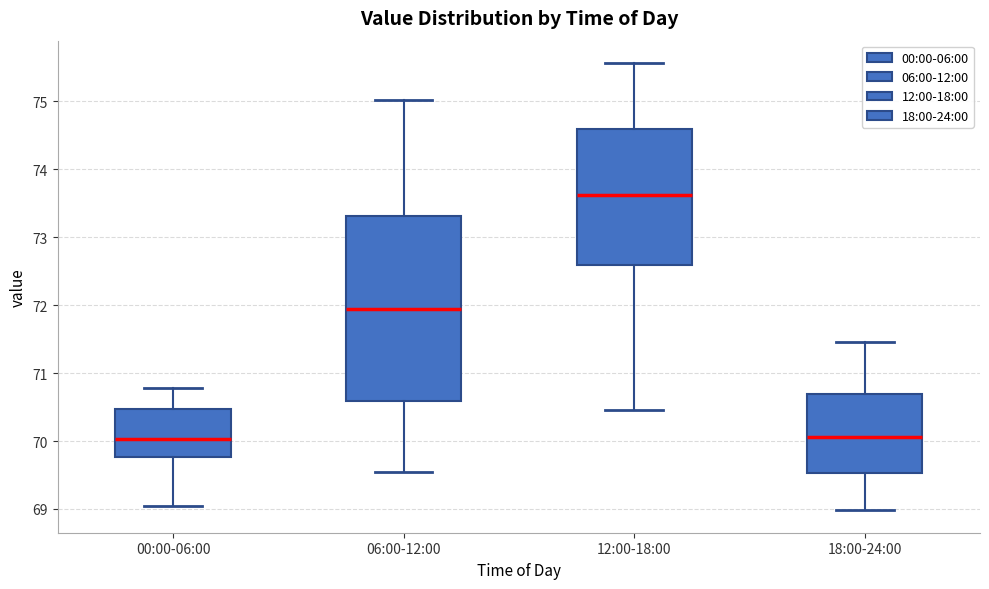

Comparing the boxes themselves (not the whiskers), which one is the tallest?

06:00-12:00